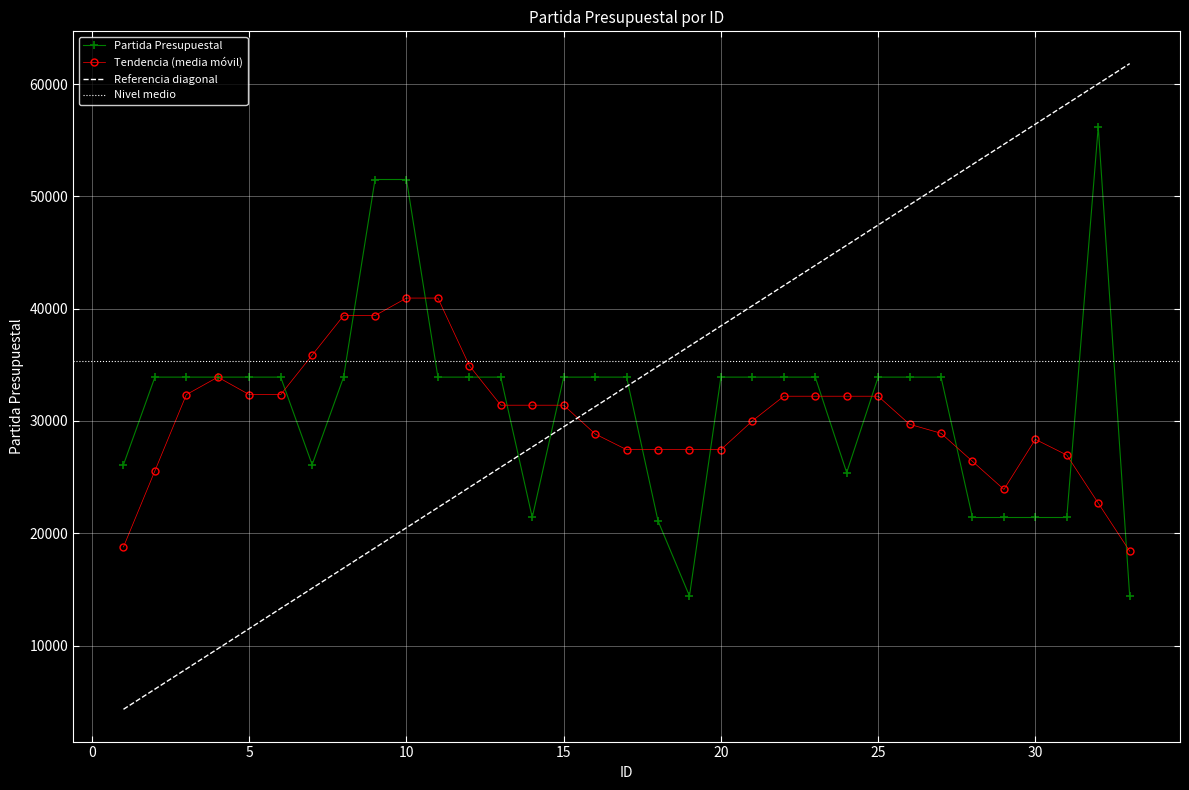

What is the ratio of the value at 29 to the value at 32?

0.4